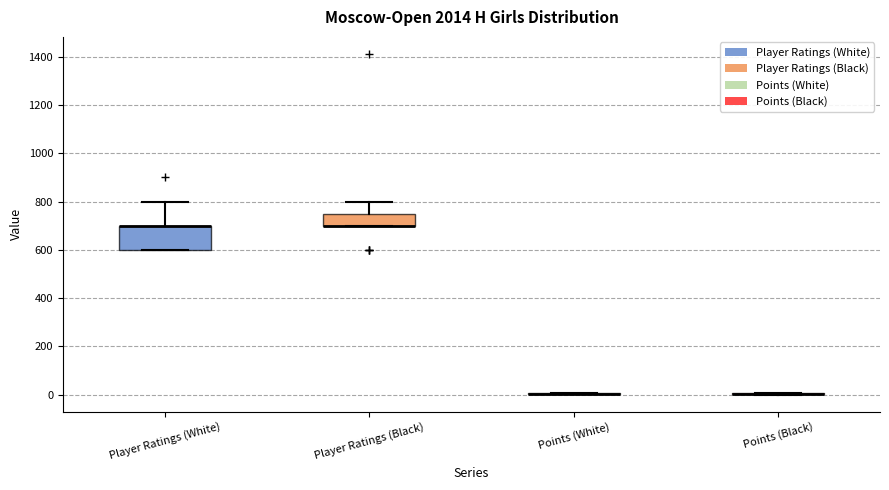

Reading left to right, transcribe this box plot: for each box, give where its median line is, the range the box spans, and where its two whiskers end, as read against the y-axis. The values are not printed on the chart, so give them approximately, as read against the axis.

Player Ratings (White): median 700 (drawn on the box's upper edge), box 600 to 700, whiskers 600 to 800
Player Ratings (Black): median 700 (drawn on the box's lower edge), box 700 to 760, whiskers 700 to 800
Points (White): box collapsed to a line at 0, whiskers 0 to 0
Points (Black): box collapsed to a line at 0, whiskers 0 to 0